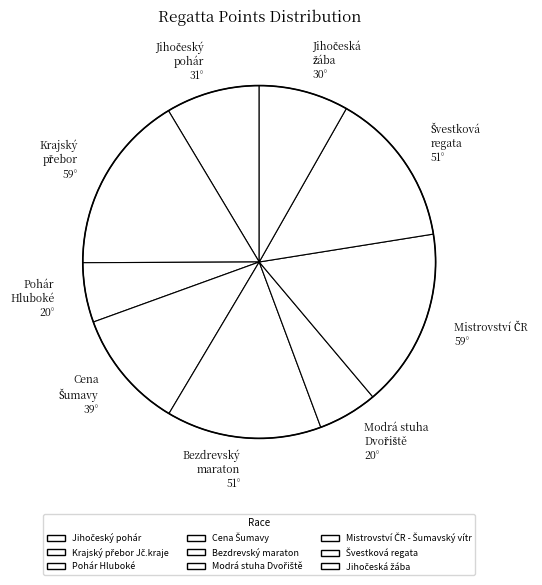

How many slices are in this pie chart?

9